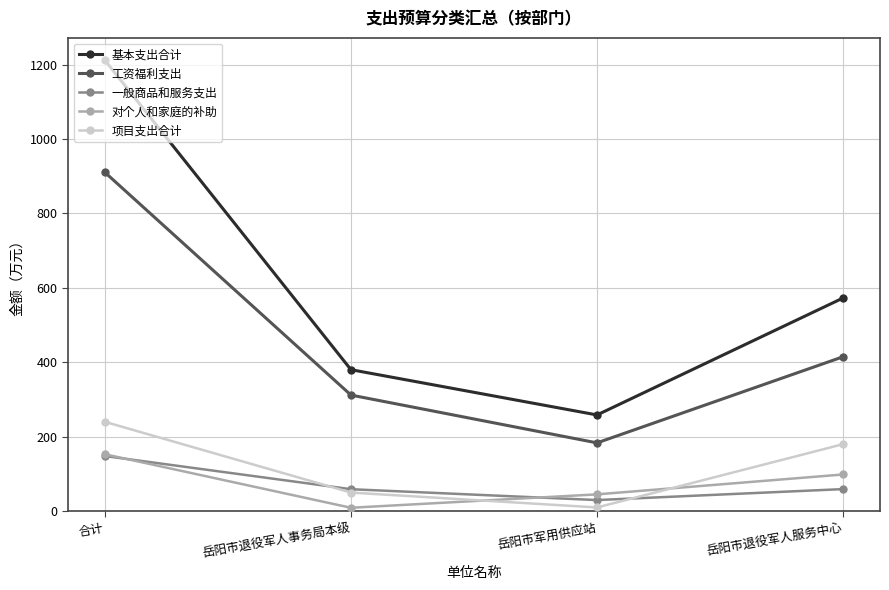

How many values in the 工资福利支出 series are below 414?

2